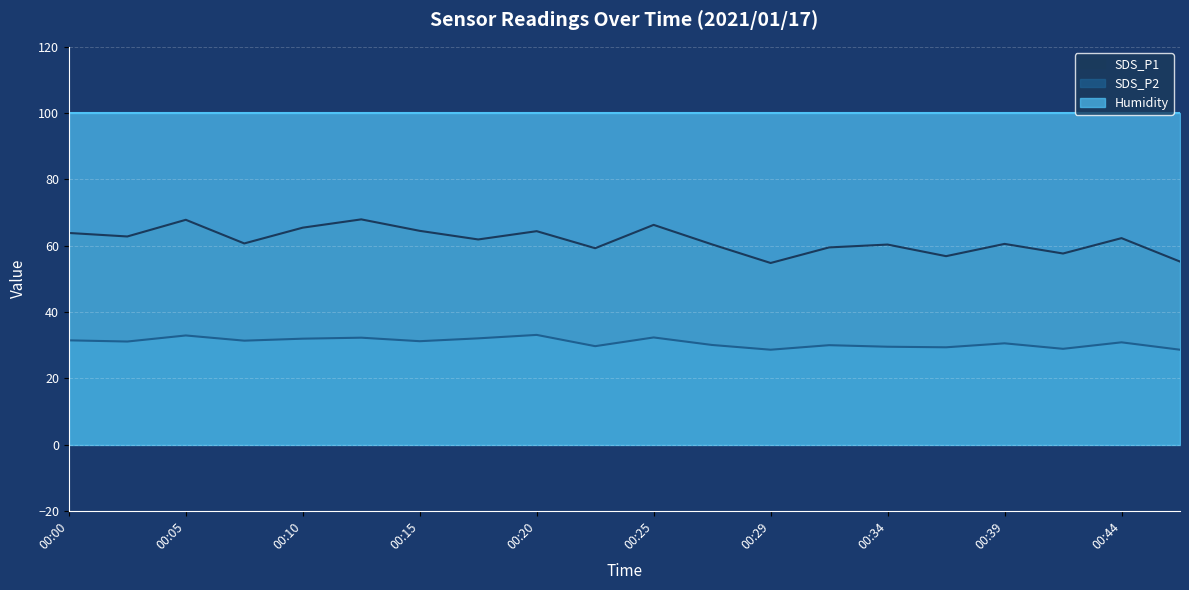

How many lines are shown in the chart?

3